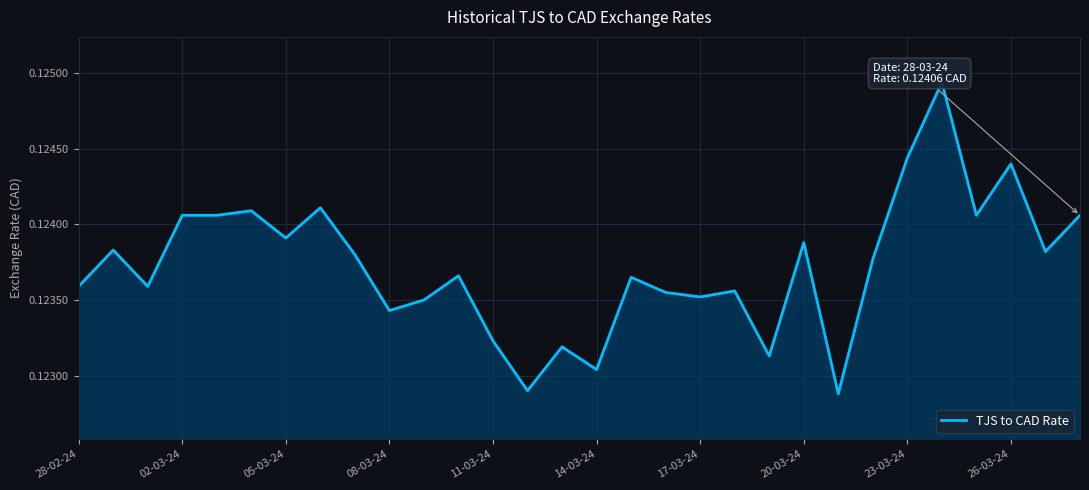

How many points are higher than both their immediate neighbors (excluding endpoints)?

10